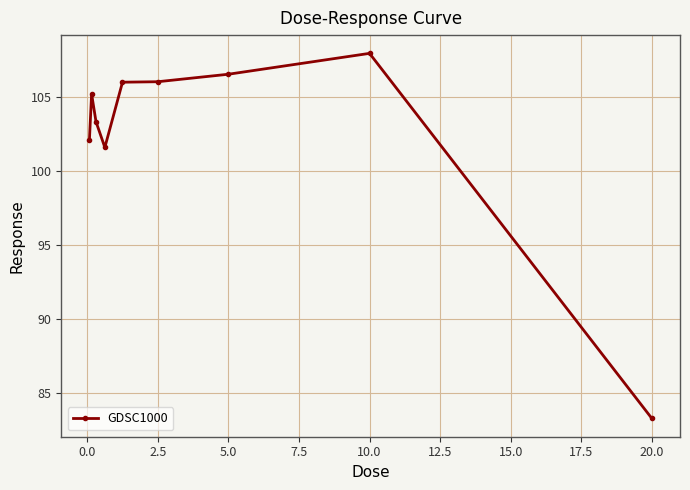

What is the greatest value displayed?

107.9